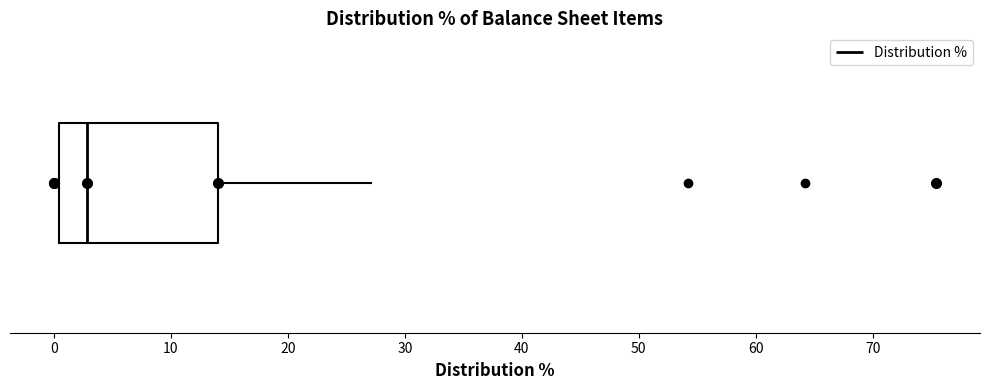

Where does the median line of the box sit on the x-axis? The values are not printed on the chart, so give them approximately, as read against the axis.

3